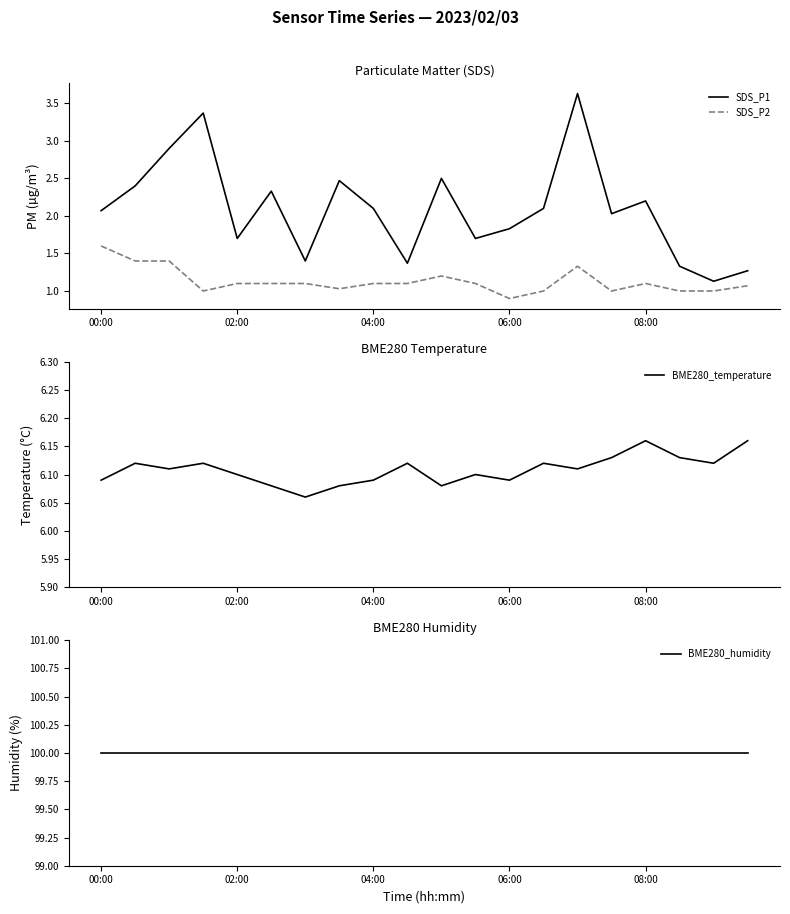

What is the sum of all BME280_temperature values?

122.2